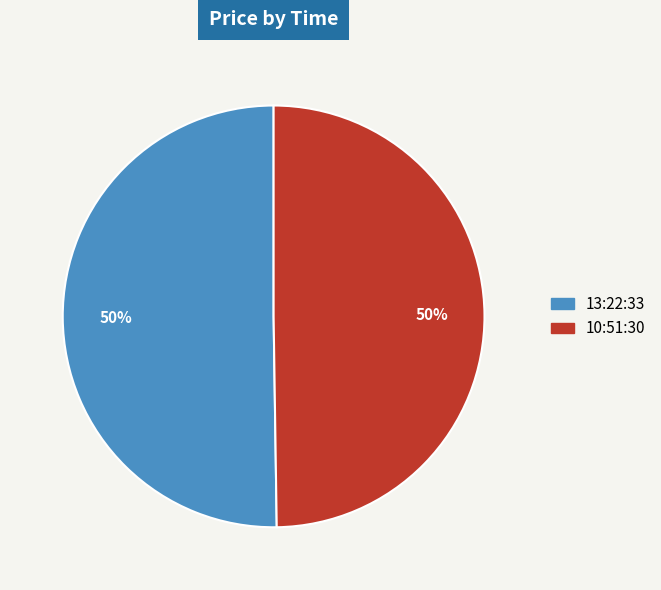

To the nearest percent, what percentage of the pie is 10:51:30?

50%